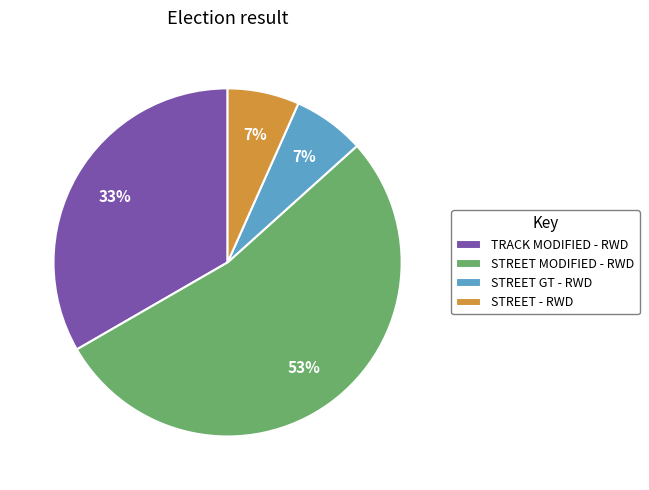

Is the sum of STREET - RWD and TRACK MODIFIED - RWD greater than half?

No